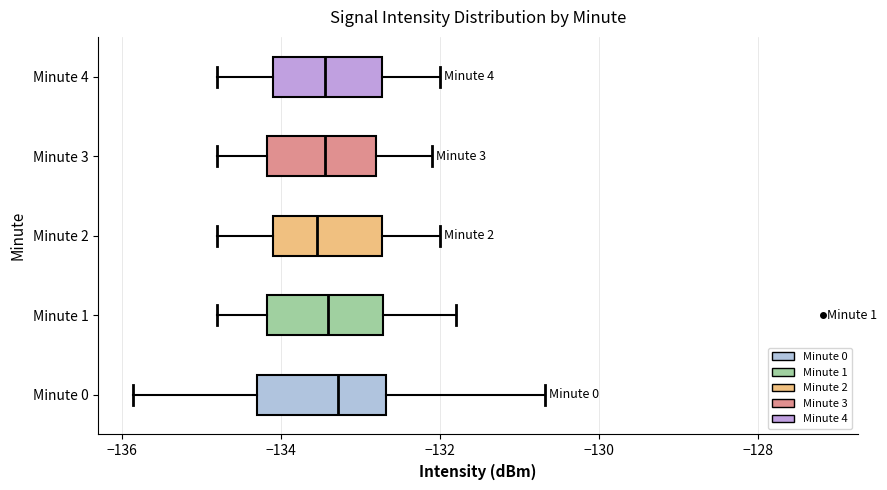

Reading bottom to top, transcribe this box plot: for each box, give where its median line is, the range the box spans, and where its two whiskers end, as read against the x-axis. The values are not printed on the chart, so give them approximately, as read against the axis.

Minute 0: median -133.2, box -134.2 to -132.6, whiskers -135.8 to -130.6
Minute 1: median -133.4, box -134.2 to -132.8, whiskers -134.8 to -131.8
Minute 2: median -133.6, box -134.0 to -132.8, whiskers -134.8 to -132.0
Minute 3: median -133.4, box -134.2 to -132.8, whiskers -134.8 to -132.0
Minute 4: median -133.4, box -134.0 to -132.8, whiskers -134.8 to -132.0